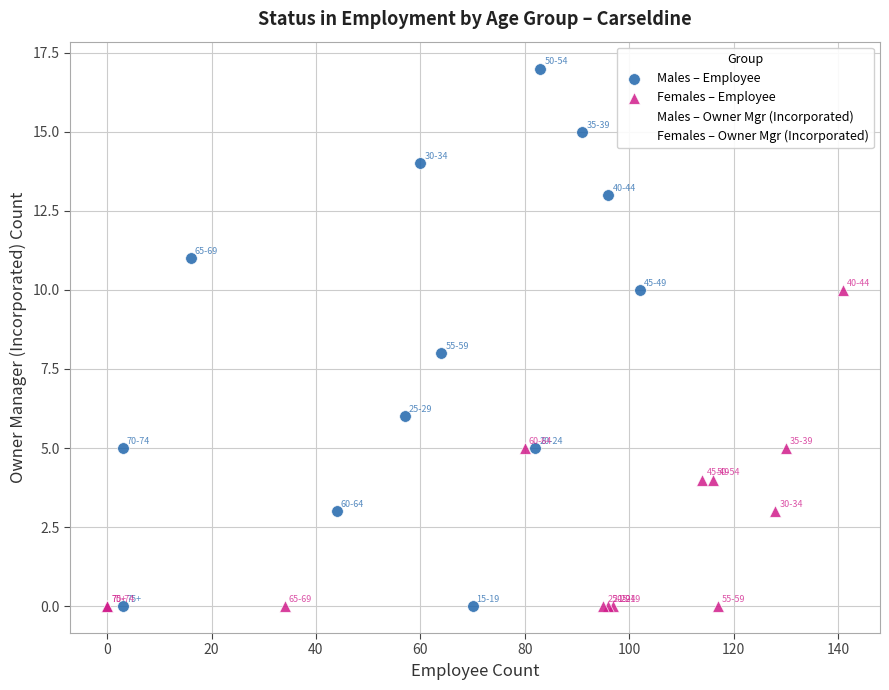

Which series has the widest spread of Y values?

Males – Employee